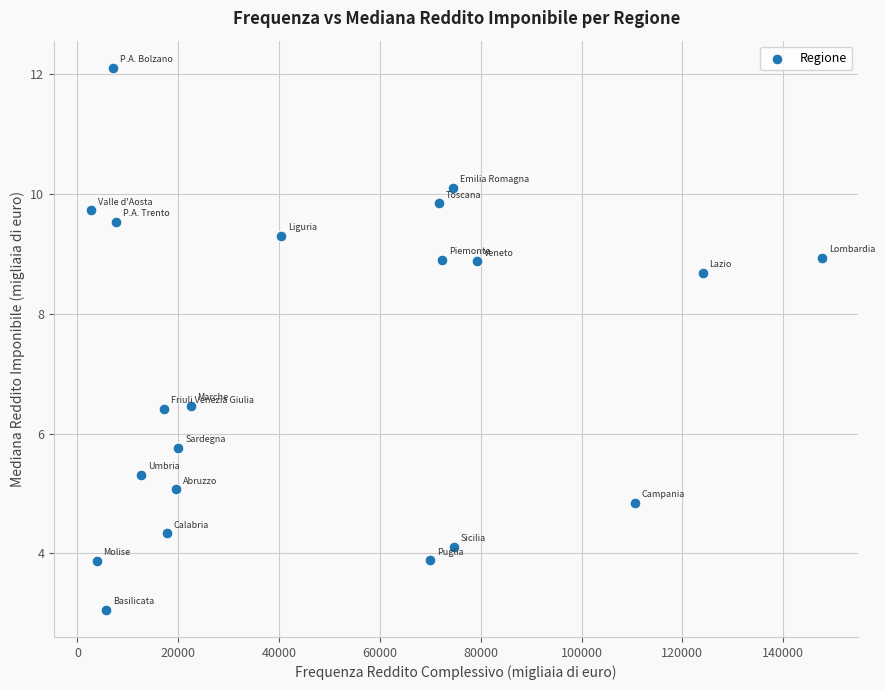

What is the range of Y values (max minus min)?

9.0